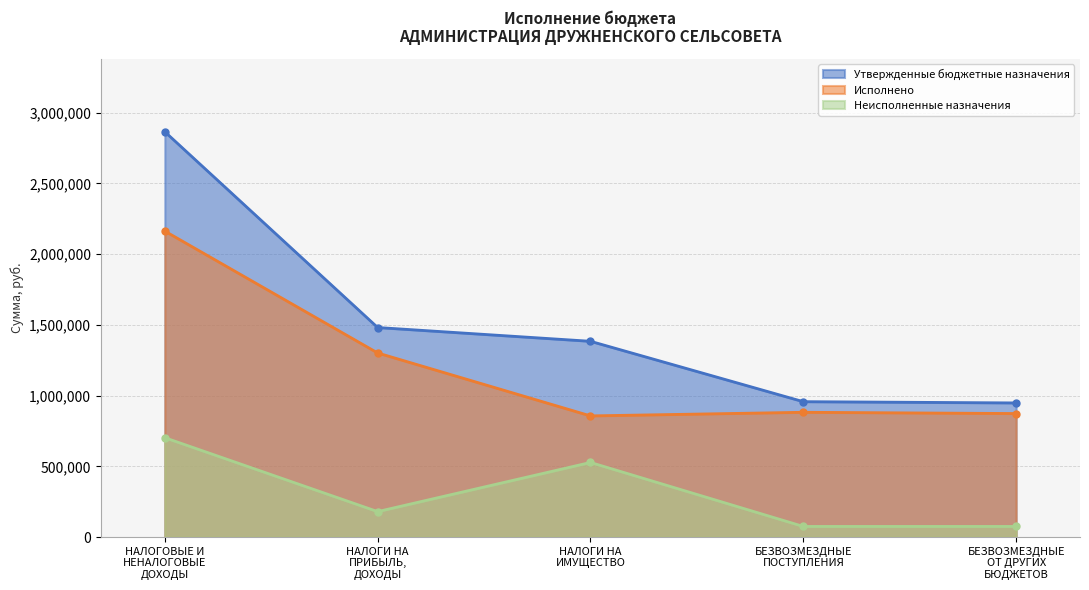

What is the sum of the Неисполненные назначения values at НАЛОГИ НА
ПРИБЫЛЬ,
ДОХОДЫ and БЕЗВОЗМЕЗДНЫЕ
ОТ ДРУГИХ
БЮДЖЕТОВ?

255084.7